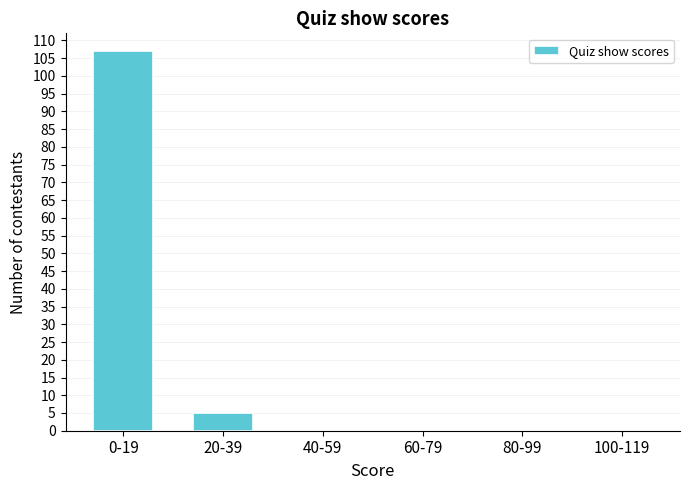

Reading left to right, list all the values displayed in this chart.

0-19=107	20-39=5	40-59=0	60-79=0	80-99=0	100-119=0